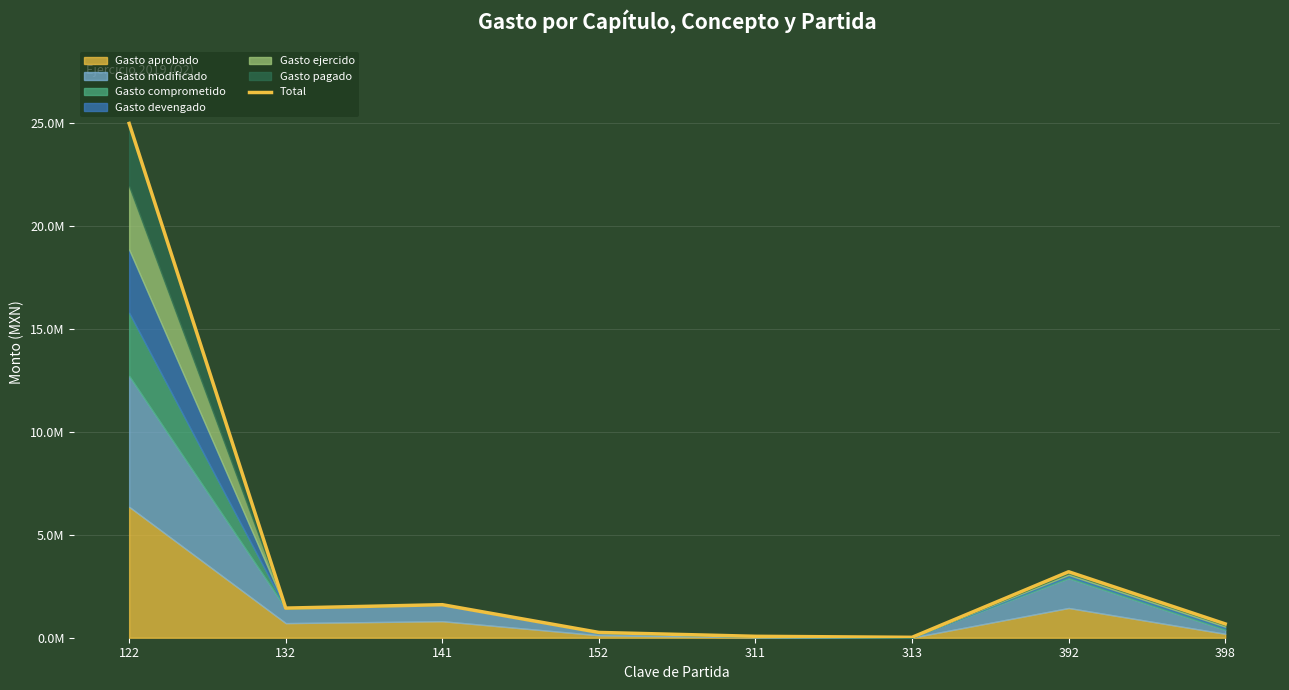

Reading left to right, extract all data points from this chart.

24966577	1437686	1603686	256856	68480	19964	3202388	671715